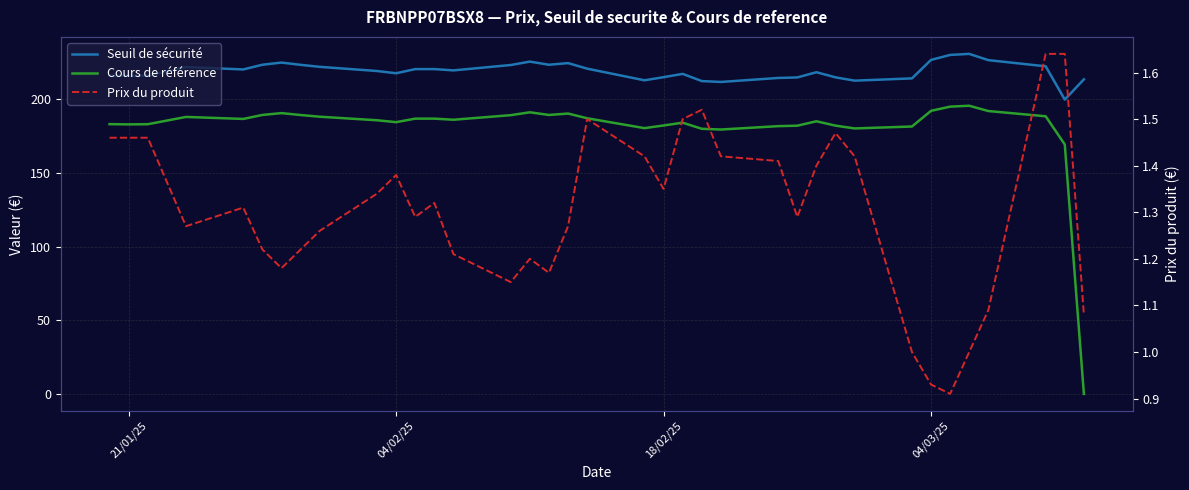

Is this an area chart (filled region under the line)?

No